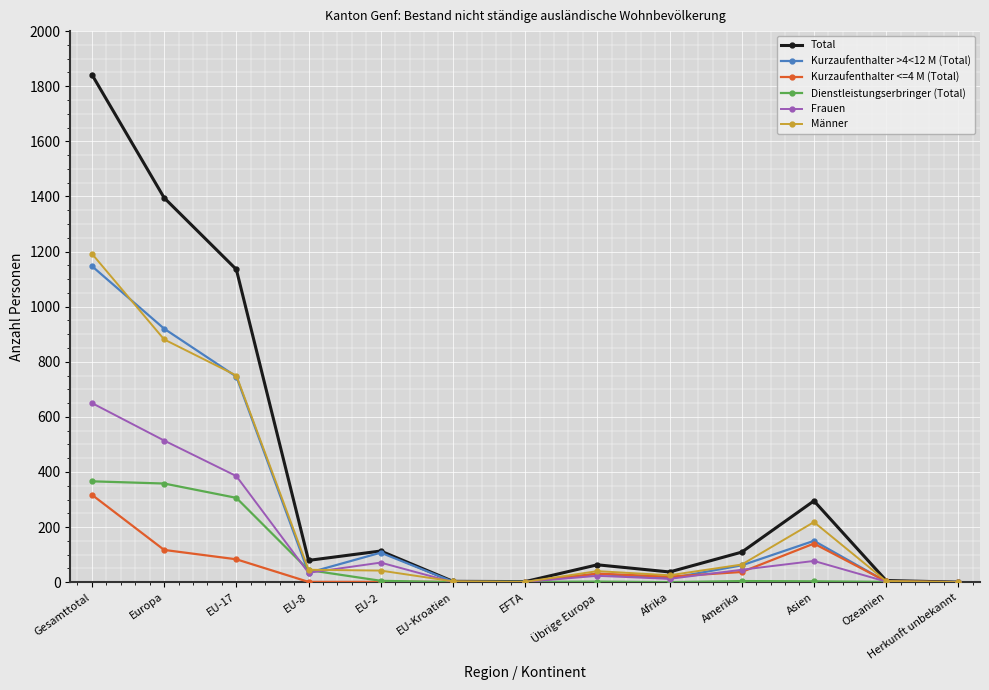

Does the chart have visible grid lines?

Yes